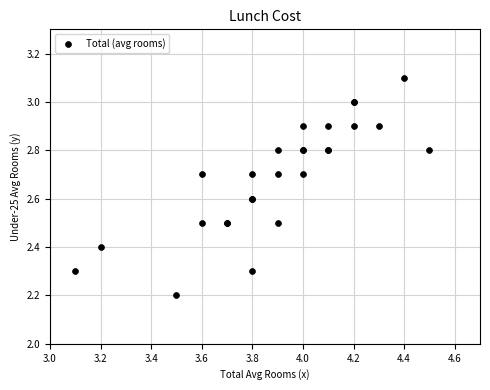

What Y value in the scatter plot is closest to 2?

2.2